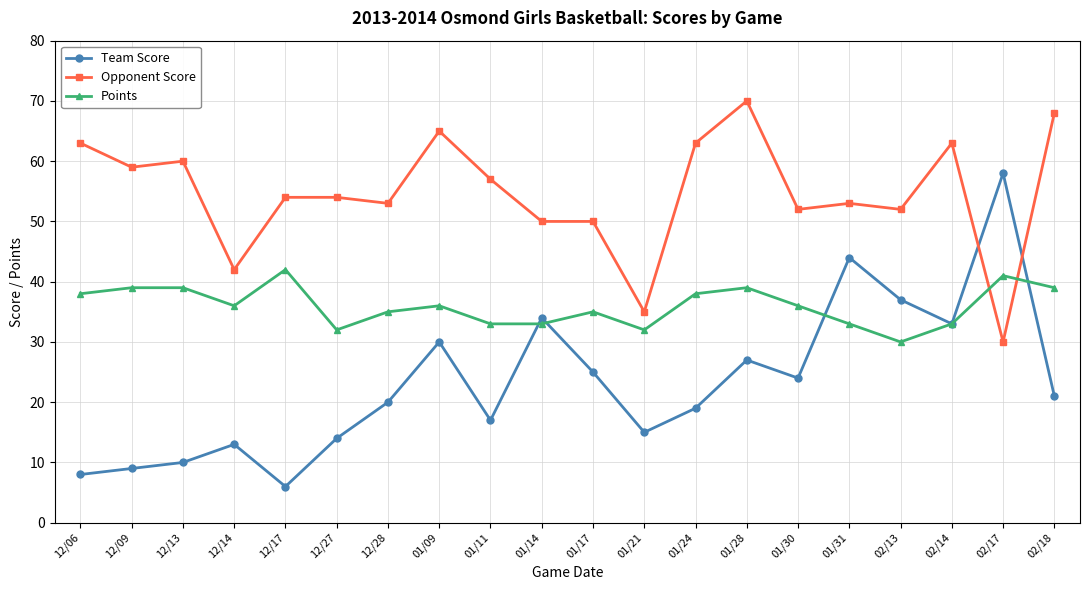

What is the label of the 17th point from the left?

02/13